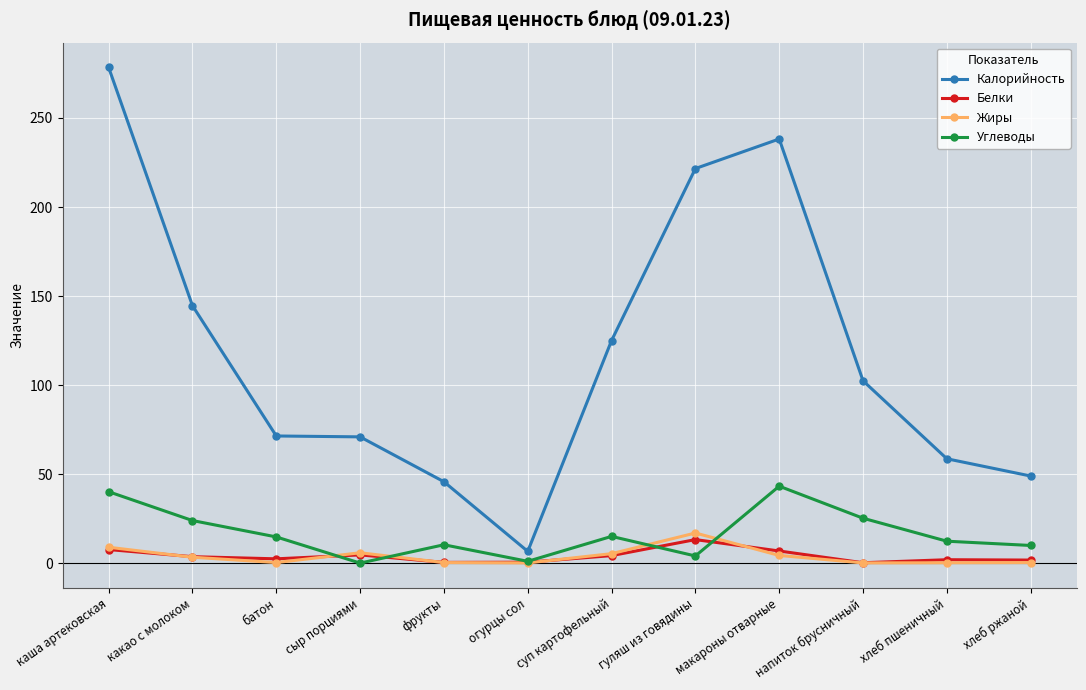

Count the number of categories in the chart.

12